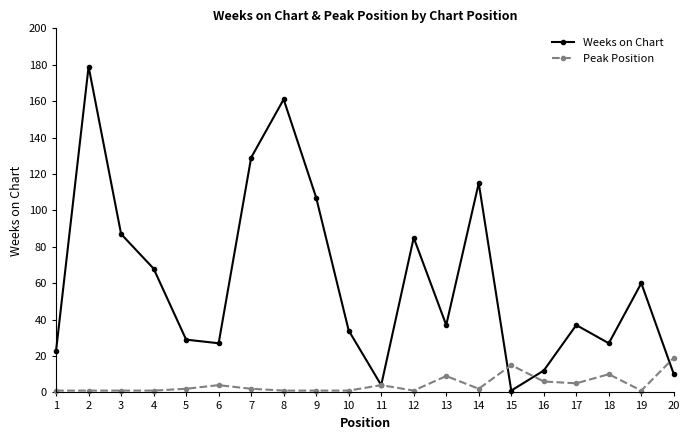

Does the chart display data point markers on the line(s)?

Yes